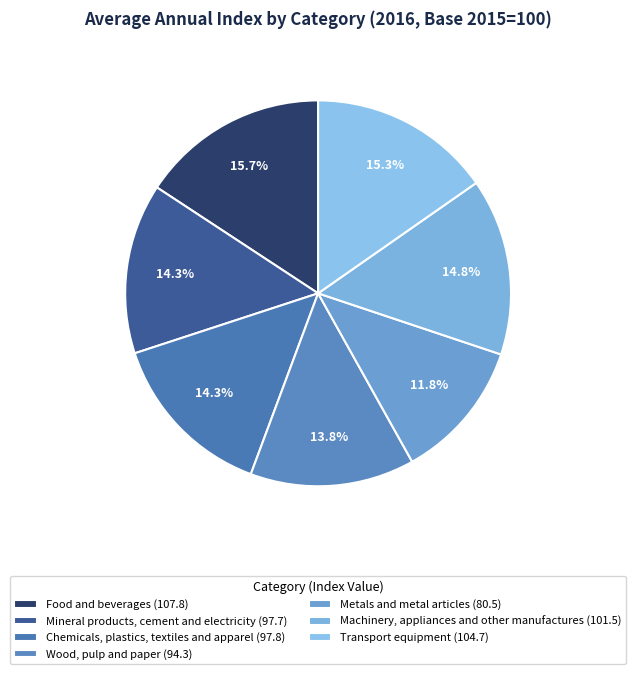

Is it true that Transport equipment is 21% of the pie?

False